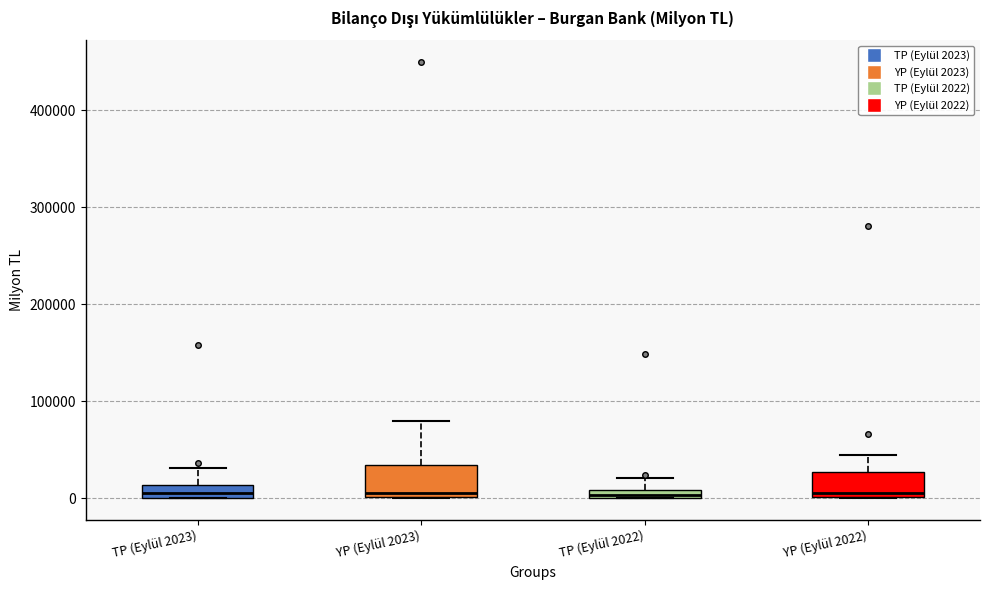

Where does the median line of the box for YP (Eylül 2023) sit on the y-axis? The values are not printed on the chart, so give them approximately, as read against the axis.

10000